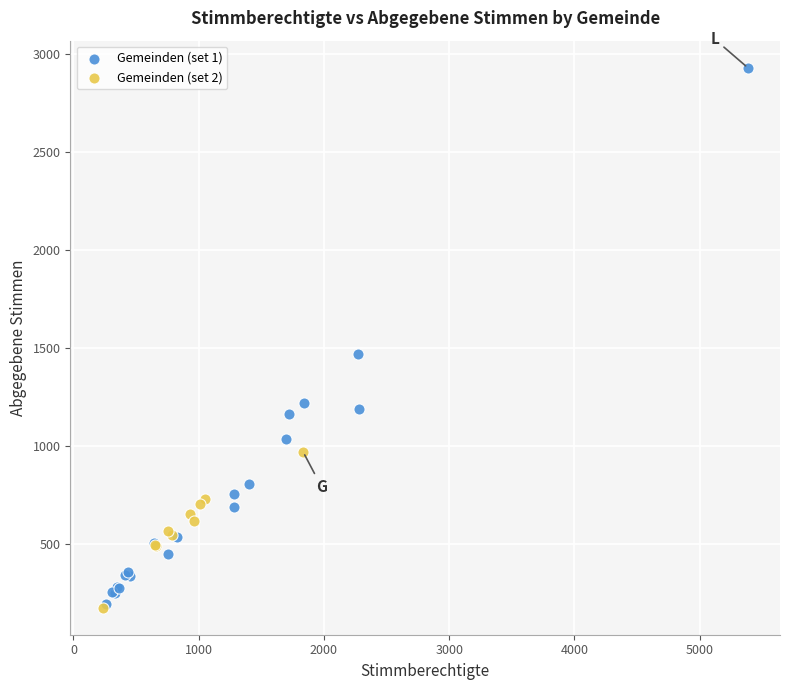

Which series has the largest Y range (max minus min)?

Gemeinden (set 1)